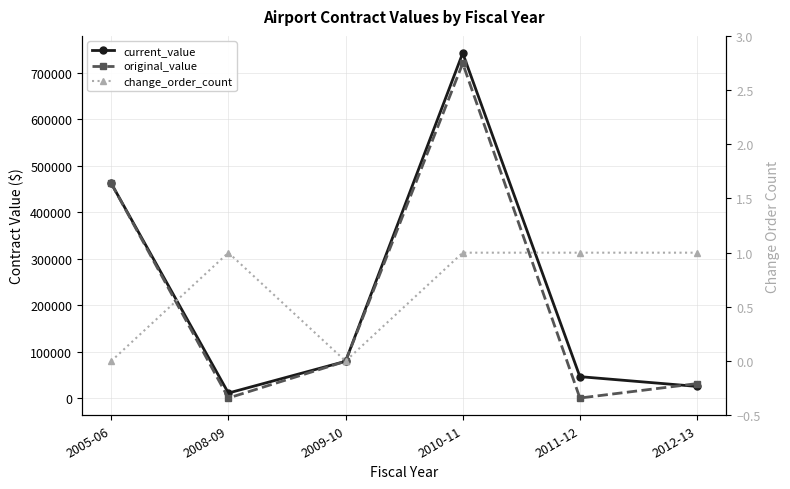

At which label does current_value first exceed 78965?

2005-06